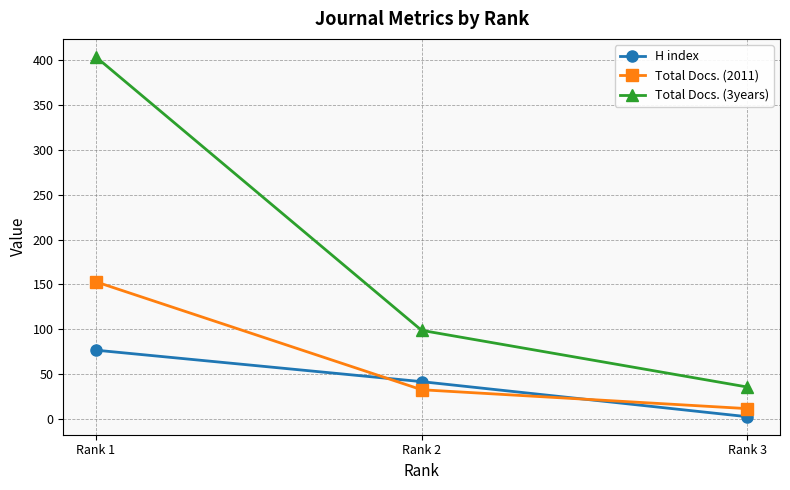

What are all the series names shown in the legend?

H index, Total Docs. (2011), Total Docs. (3years)